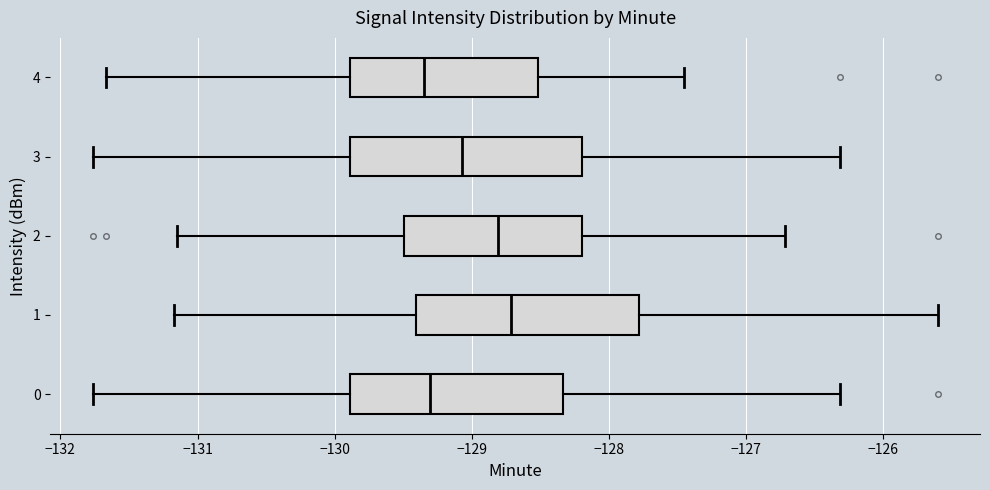

Where does the left whisker of the box at y = 3 end on the x-axis? The values are not printed on the chart, so give them approximately, as read against the axis.

-131.8